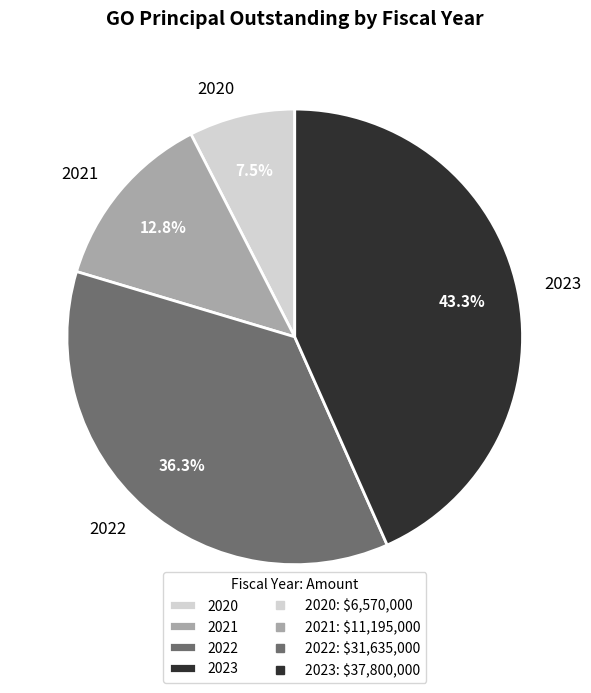

Which has a higher value, 2022 or 2023?

2023